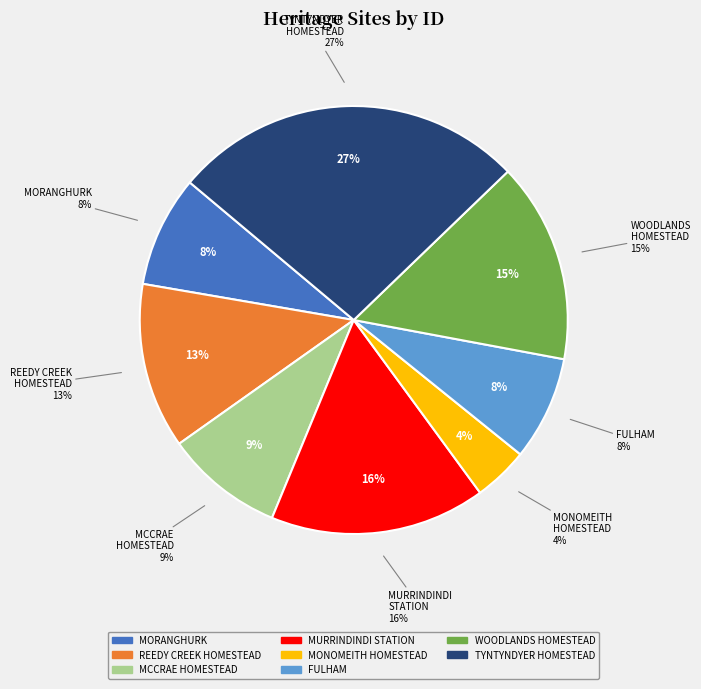

How many segments does this pie chart have?

8